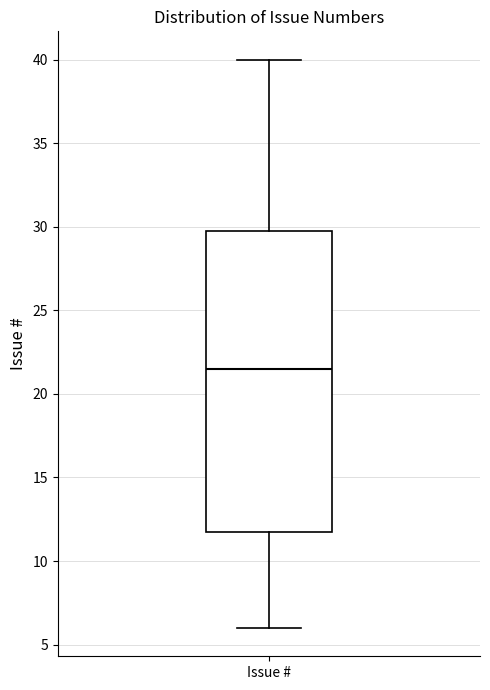

Transcribe this box plot: give where the median line is, the range the box spans, and where the two whiskers end, as read against the y-axis. The values are not printed on the chart, so give them approximately, as read against the axis.

median 21.5, box 12.0 to 30.0, whiskers 6.0 to 40.0